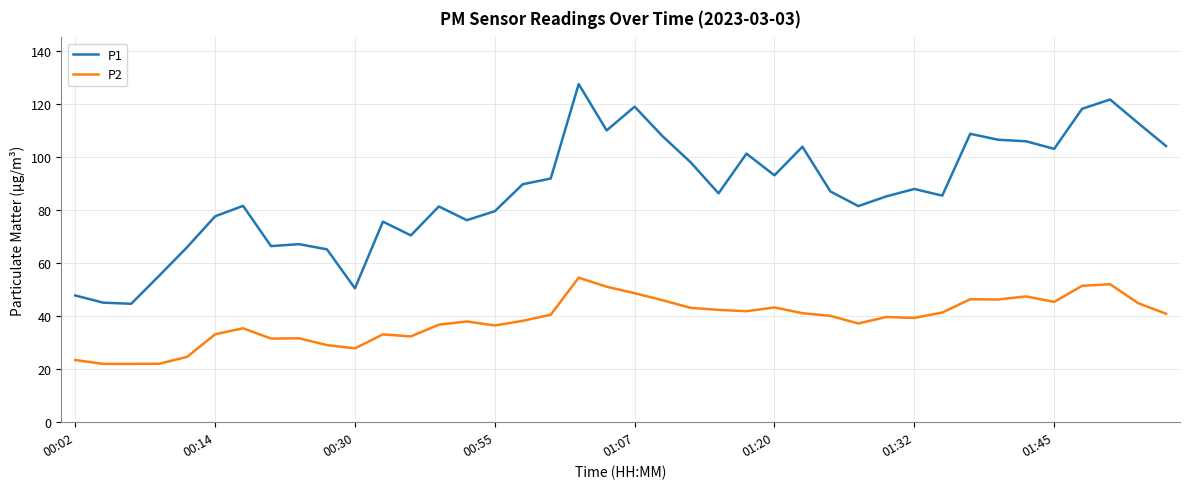

What is the maximum value for P1?

127.4